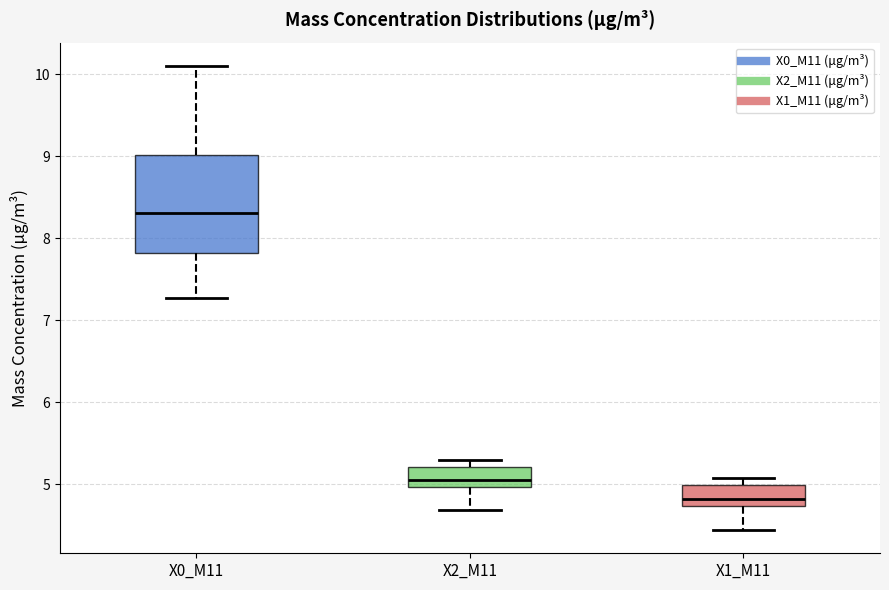

Which box's median line is the lowest?

X1_M11